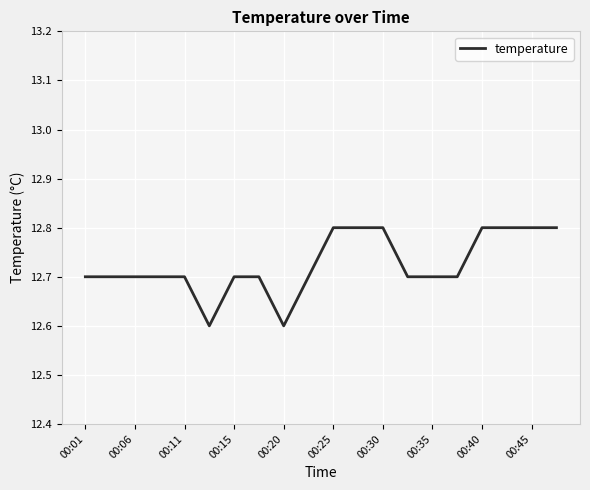

What is the minimum value shown in the chart?

12.6